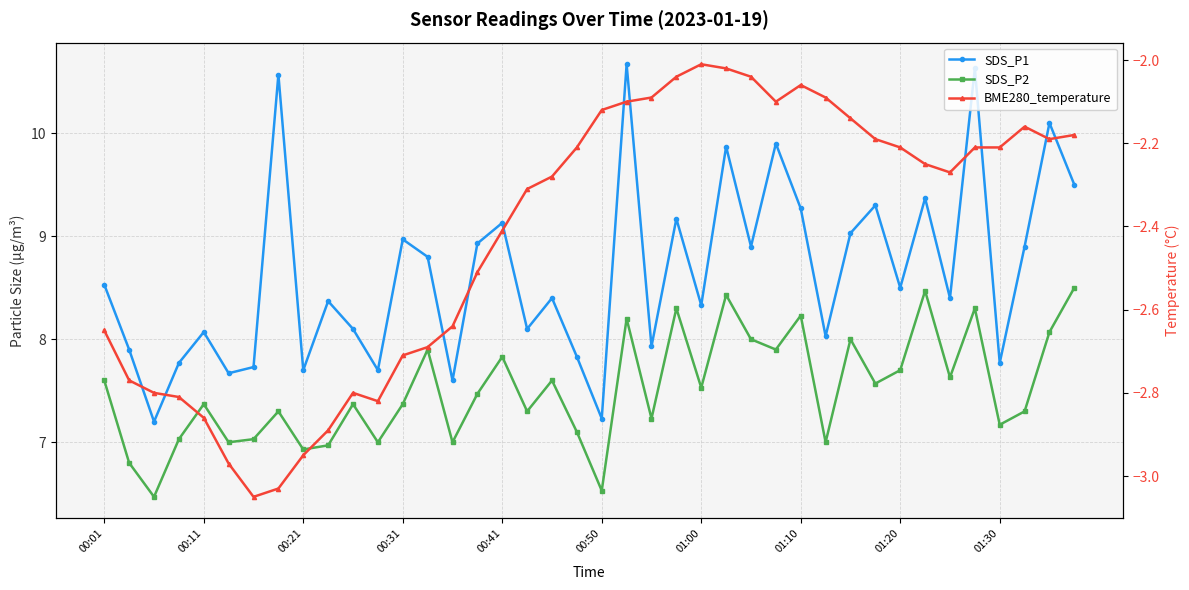

What is the label of the 29th point from the right?

11